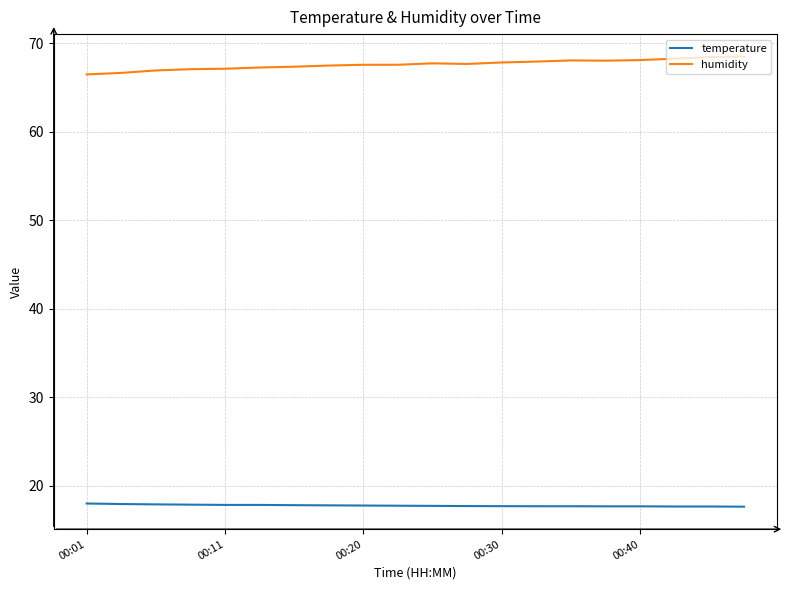

What is the difference between the maximum and minimum values in the humidity series?

2.0